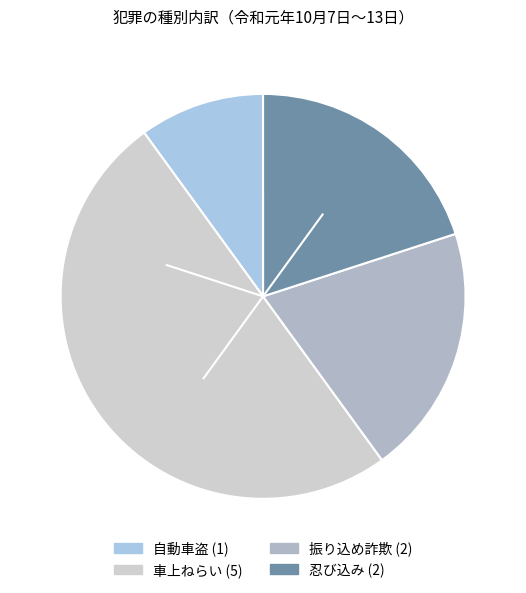

How many slices are in this pie chart?

4